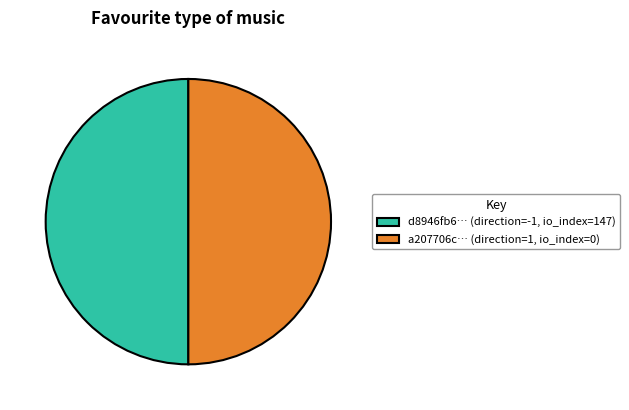

Is it true that d8946fb6… (direction=-1, io_index=147) is 50% of the pie?

True